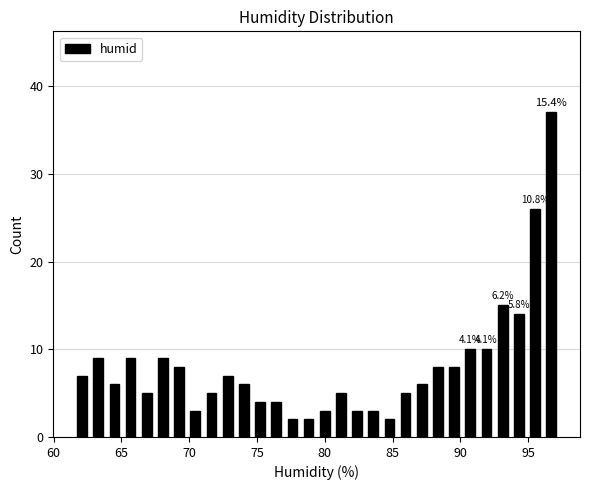

Read against the x-axis, roughly where is the centre of the tallest bar?

96.5